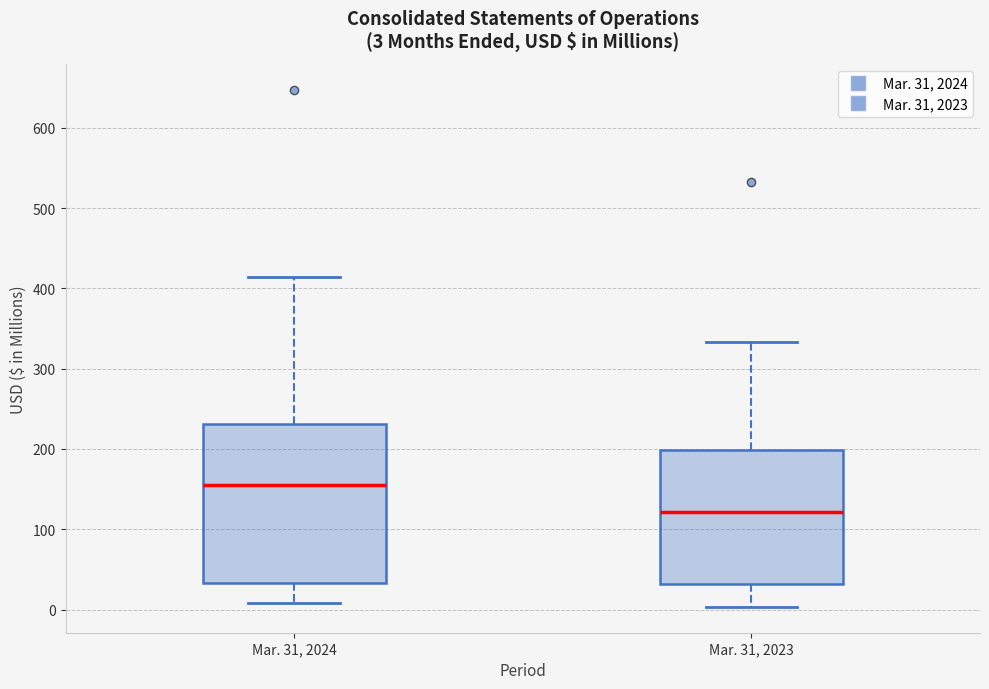

Which box's median line is the lowest?

Mar. 31, 2023